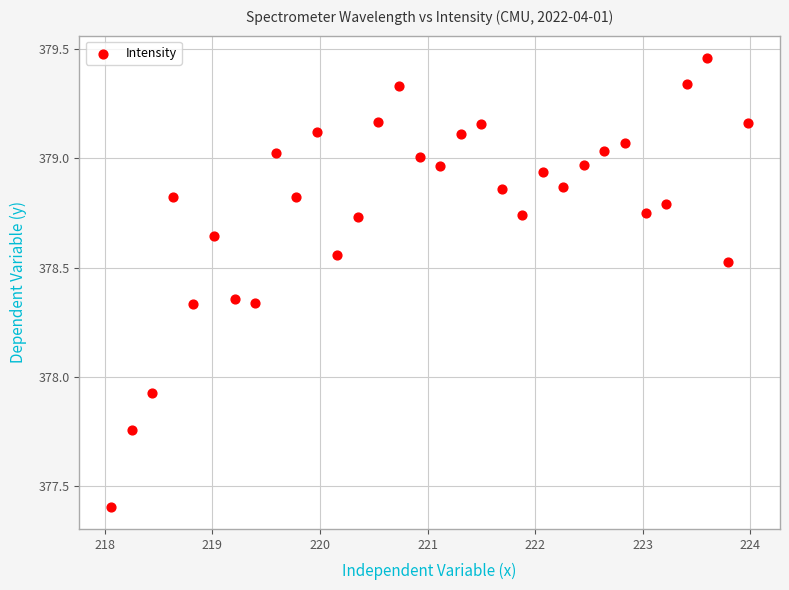

What is the range of Y values (max minus min)?

2.1